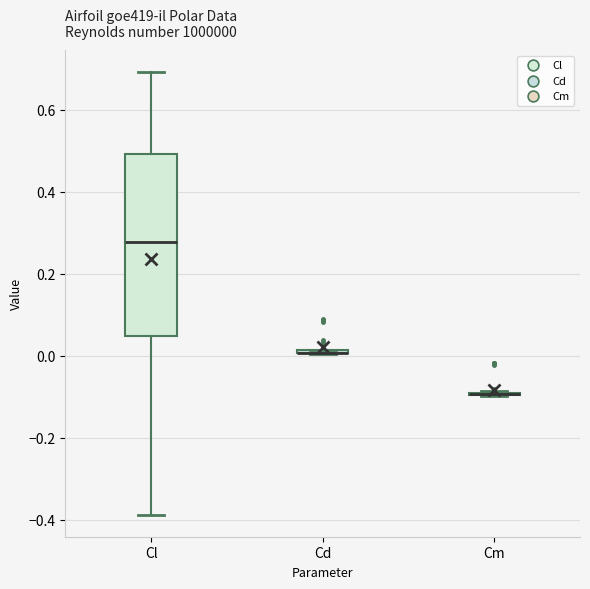

Which box is the tallest, from its lower edge to its upper edge?

Cl